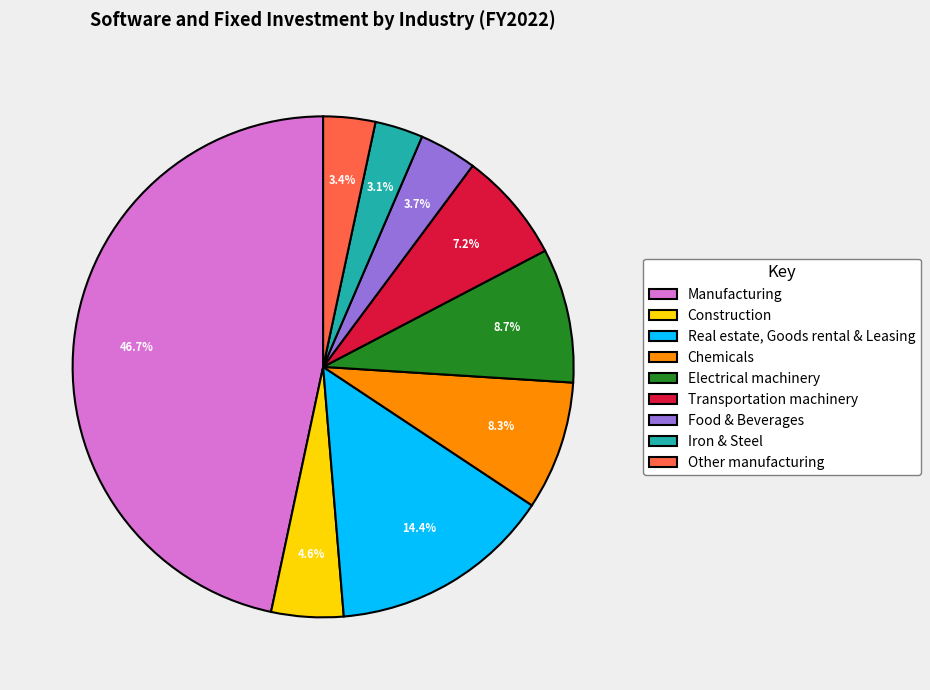

Which slice is the largest?

Manufacturing